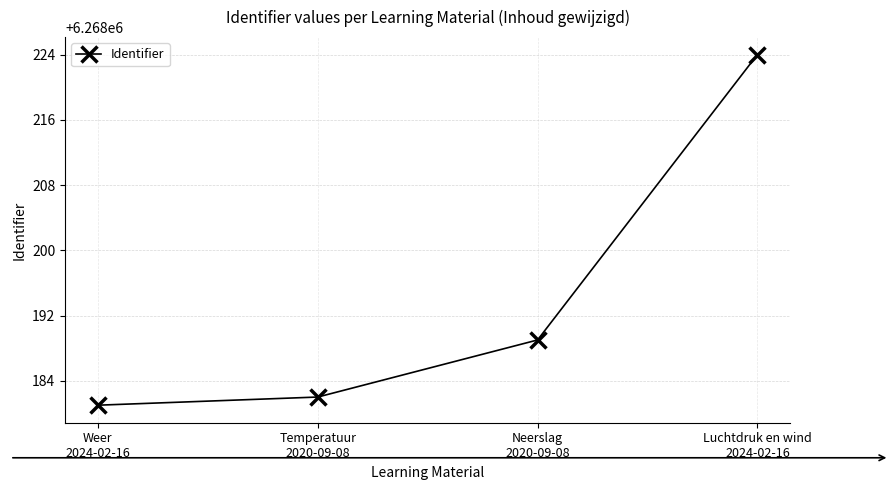

What is the average value?

6268194